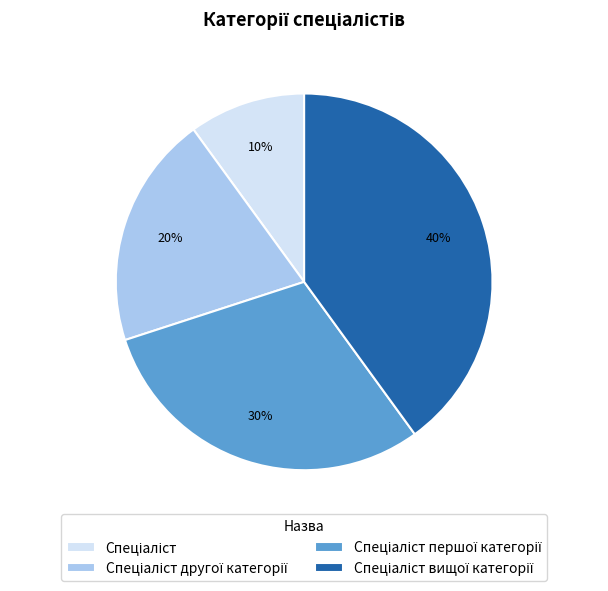

How many segments does this pie chart have?

4